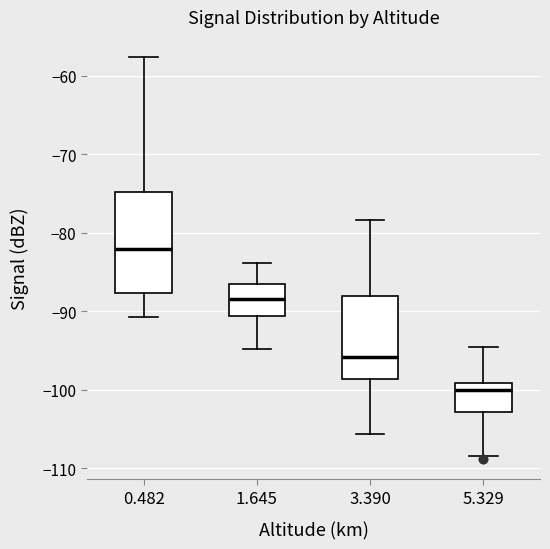

Reading left to right, transcribe this box plot: for each box, give where its median line is, the range the box spans, and where its two whiskers end, as read against the y-axis. The values are not printed on the chart, so give them approximately, as read against the axis.

0.482: median -82, box -88 to -75, whiskers -91 to -58
1.645: median -88, box -91 to -86, whiskers -95 to -84
3.390: median -96, box -99 to -88, whiskers -106 to -78
5.329: median -100, box -103 to -99, whiskers -108 to -95